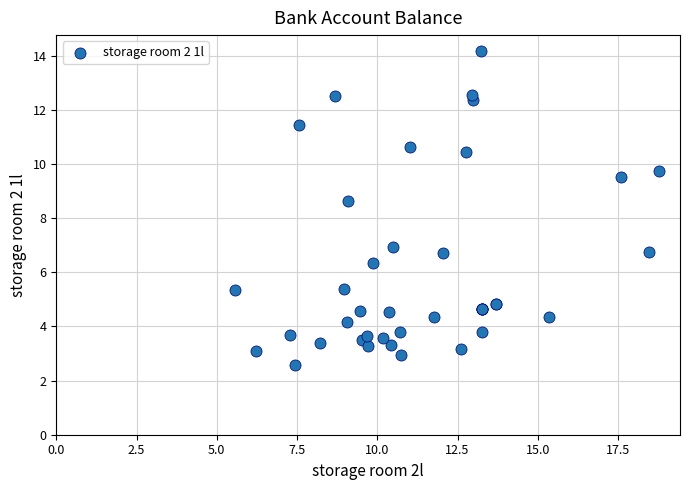

What Y value in the scatter plot is closest to 8?

8.7